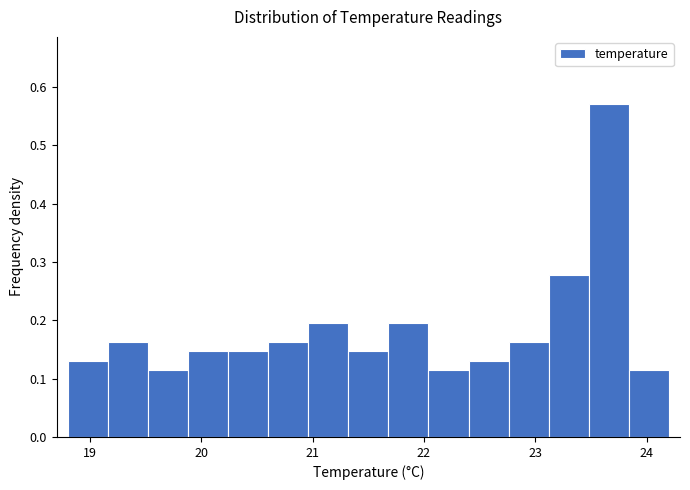

Around what value on the x-axis is the tallest bar? Give the approximate position of its centre, as read against the axis.

23.7